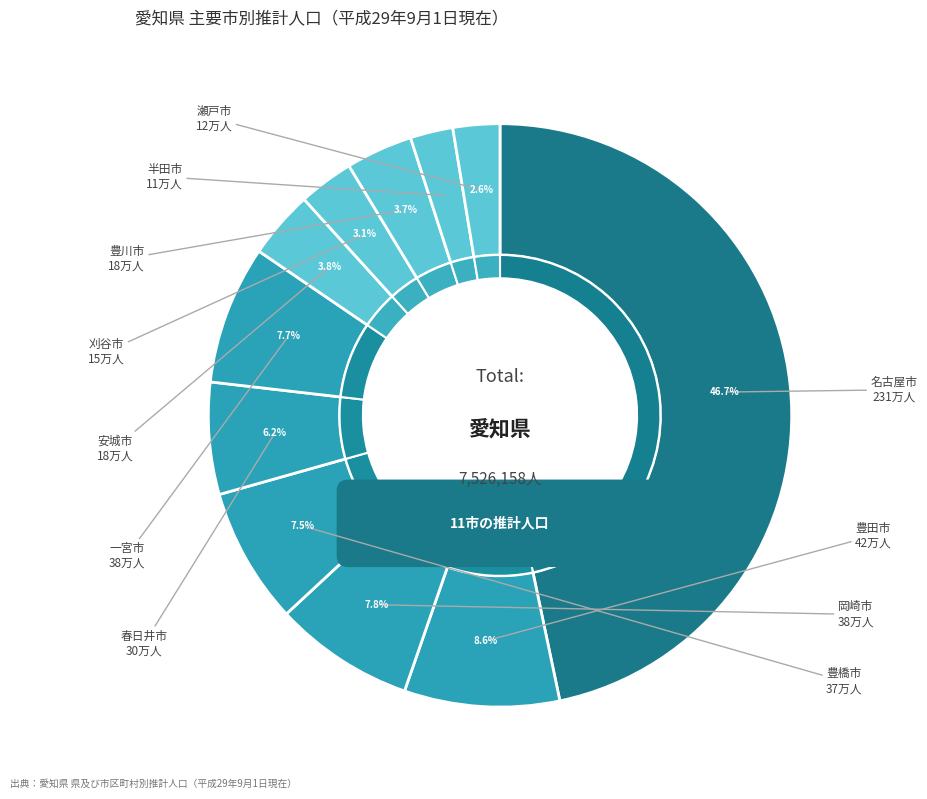

Does any single category account for the majority?

No